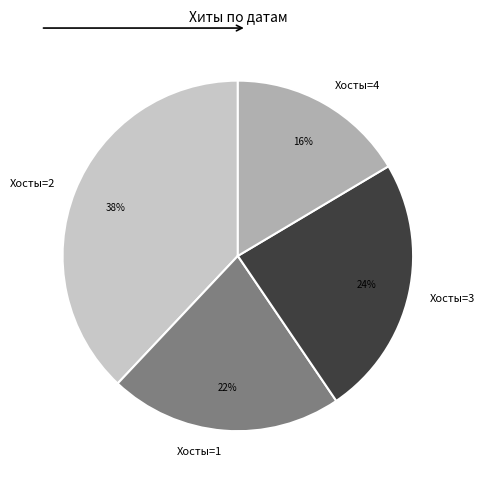

To the nearest percent, what is the average slice percentage?

25%